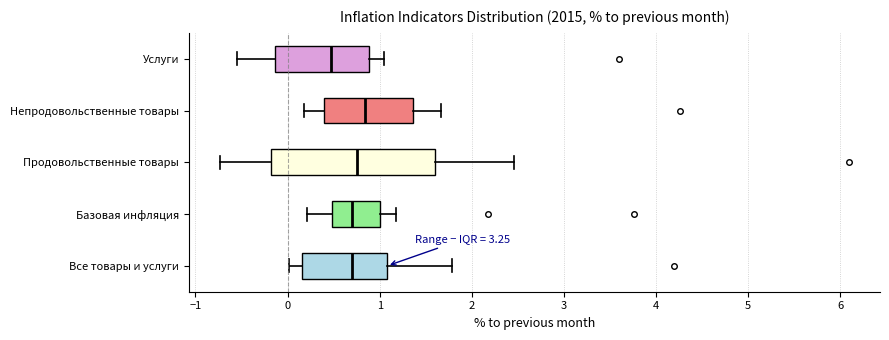

Reading bottom to top, transcribe this box plot: for each box, give where its median line is, the range the box spans, and where its two whiskers end, as read against the x-axis. The values are not printed on the chart, so give them approximately, as read against the axis.

Все товары и услуги: median 0.7, box 0.2 to 1.1, whiskers 0.0 to 1.8
Базовая инфляция: median 0.7, box 0.5 to 1.0, whiskers 0.2 to 1.2
Продовольственные товары: median 0.8, box -0.2 to 1.6, whiskers -0.7 to 2.5
Непродовольственные товары: median 0.8, box 0.4 to 1.4, whiskers 0.2 to 1.7
Услуги: median 0.5, box -0.1 to 0.9, whiskers -0.5 to 1.1